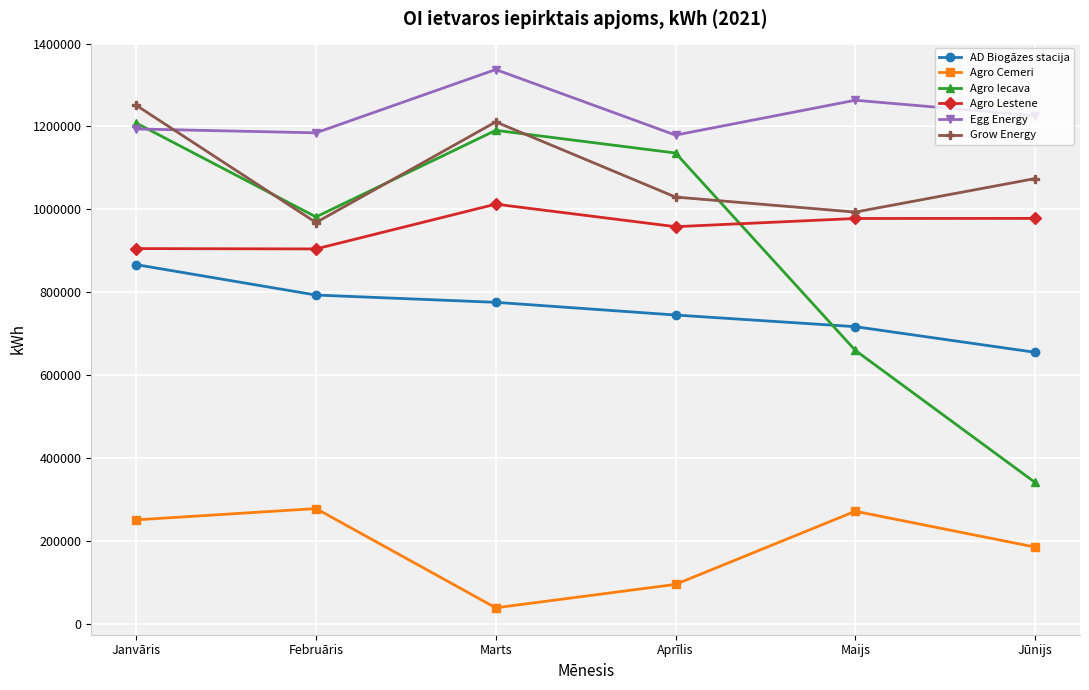

How many values in the Agro Lestene series exceed 977865?

3